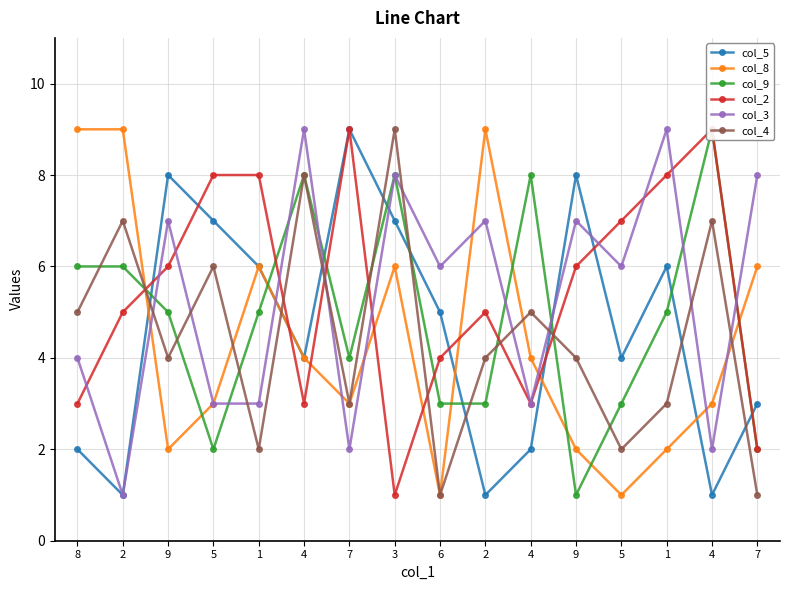

How many interior local valleys does the col_2 series have?

3